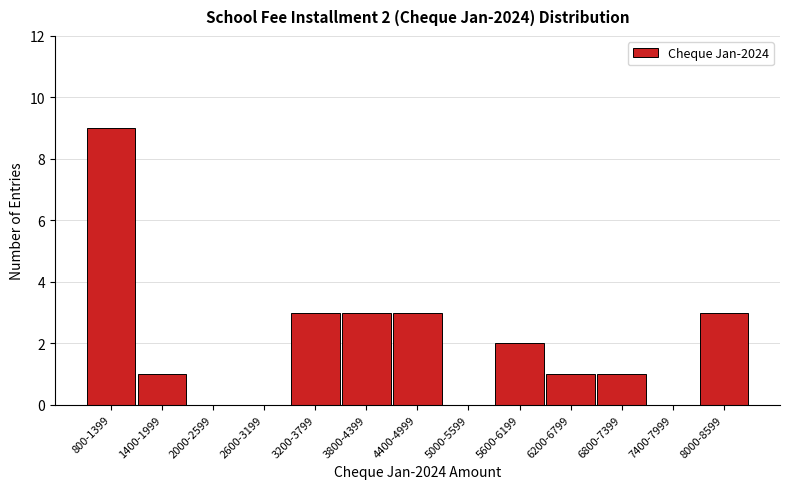

Reading right to left, what are all the values shown in this chart?

8000-8599=3	7400-7999=0	6800-7399=1	6200-6799=1	5600-6199=2	5000-5599=0	4400-4999=3	3800-4399=3	3200-3799=3	2600-3199=0	2000-2599=0	1400-1999=1	800-1399=9